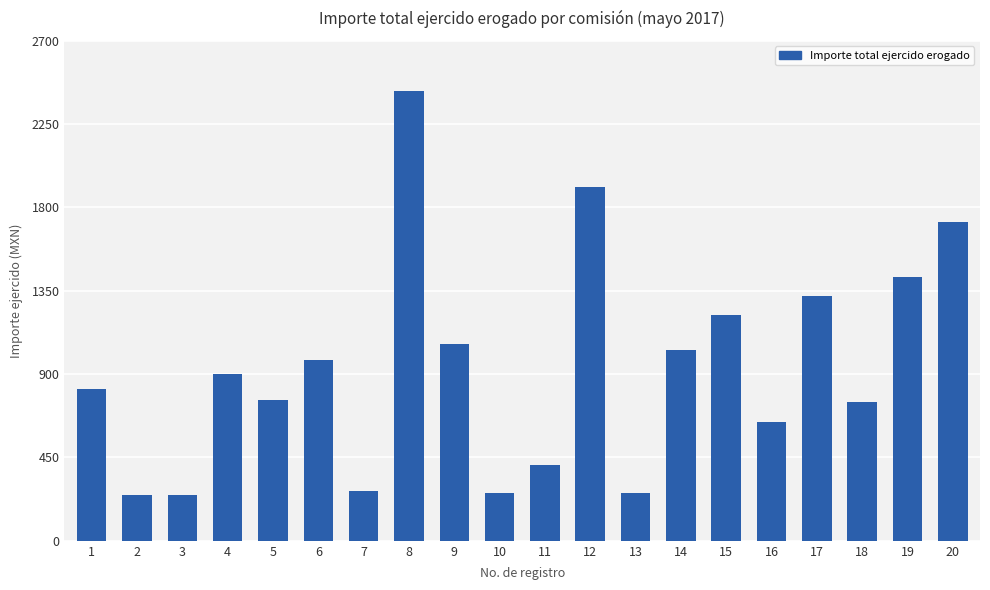

True or false: the data shows 353.1 at 2.

False